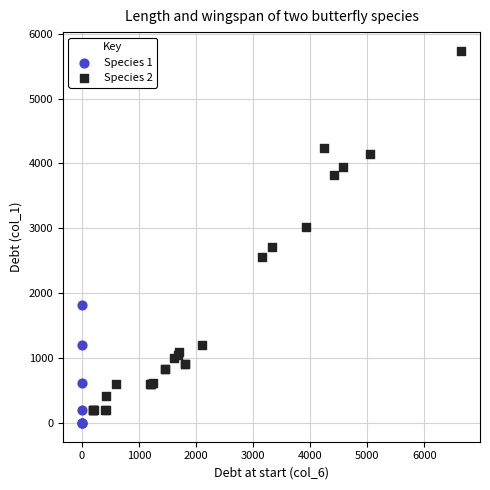

Which series reaches the minimum Y coordinate?

Species 1